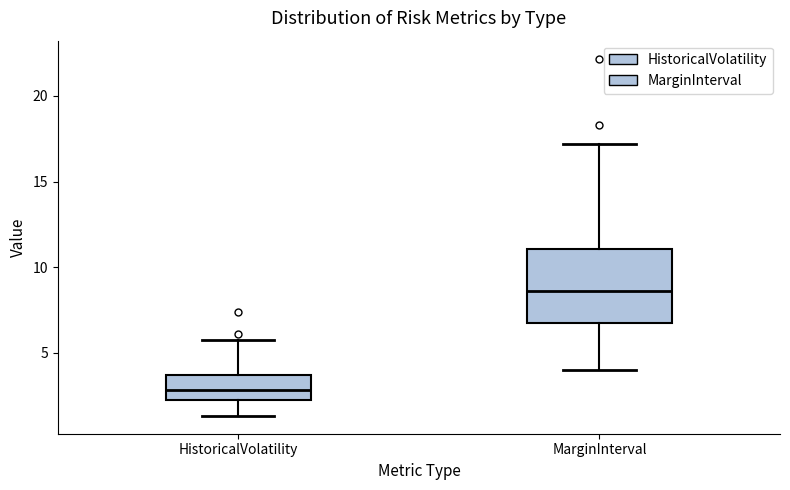

Which box's median line is the lowest?

HistoricalVolatility